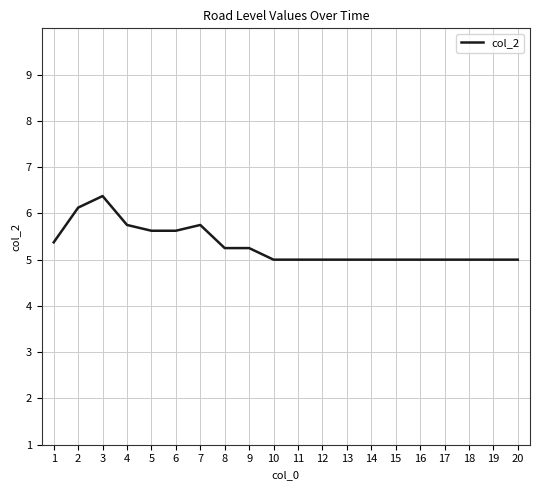

Between 20 and 8, which is larger?

8